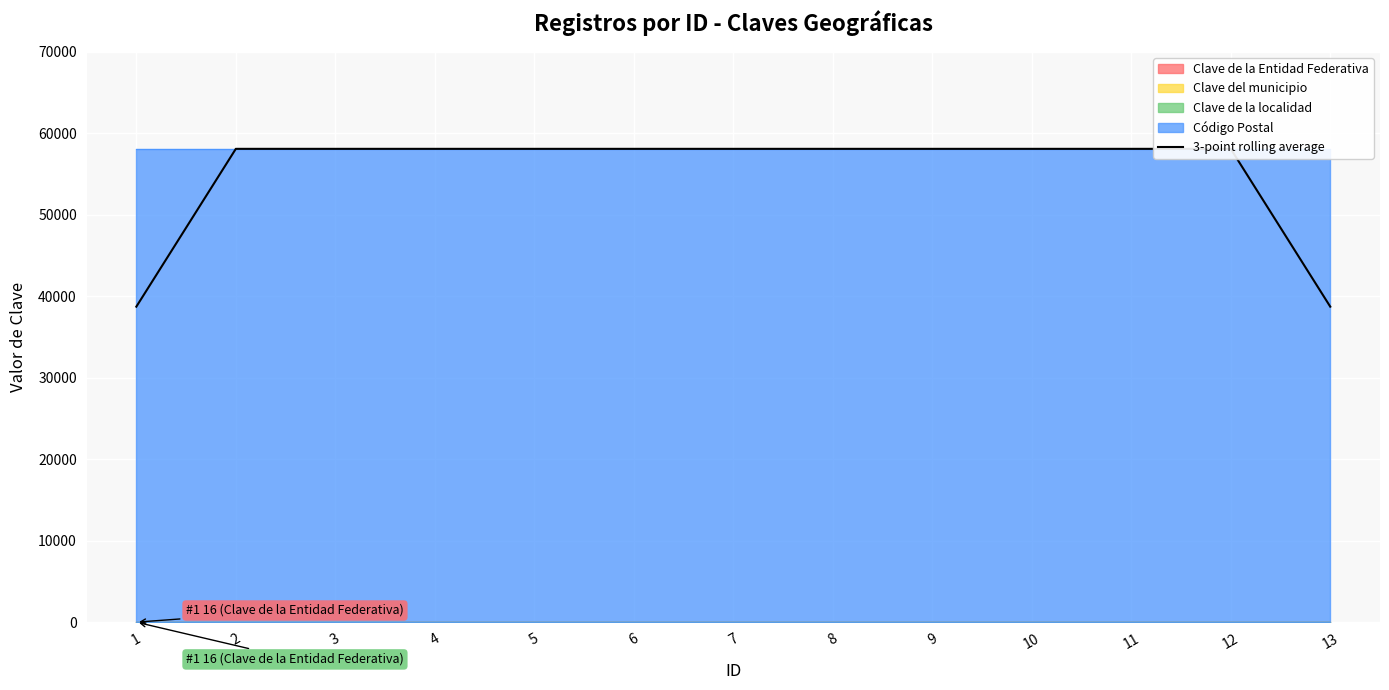

What is the difference between the values at 13 and 3?

19363.3